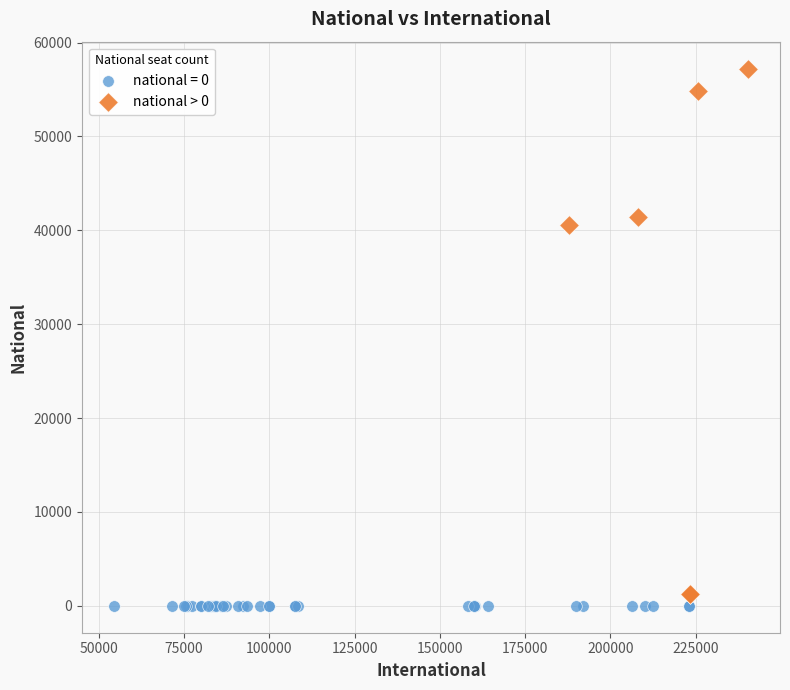

Which series contains the highest Y value?

national > 0